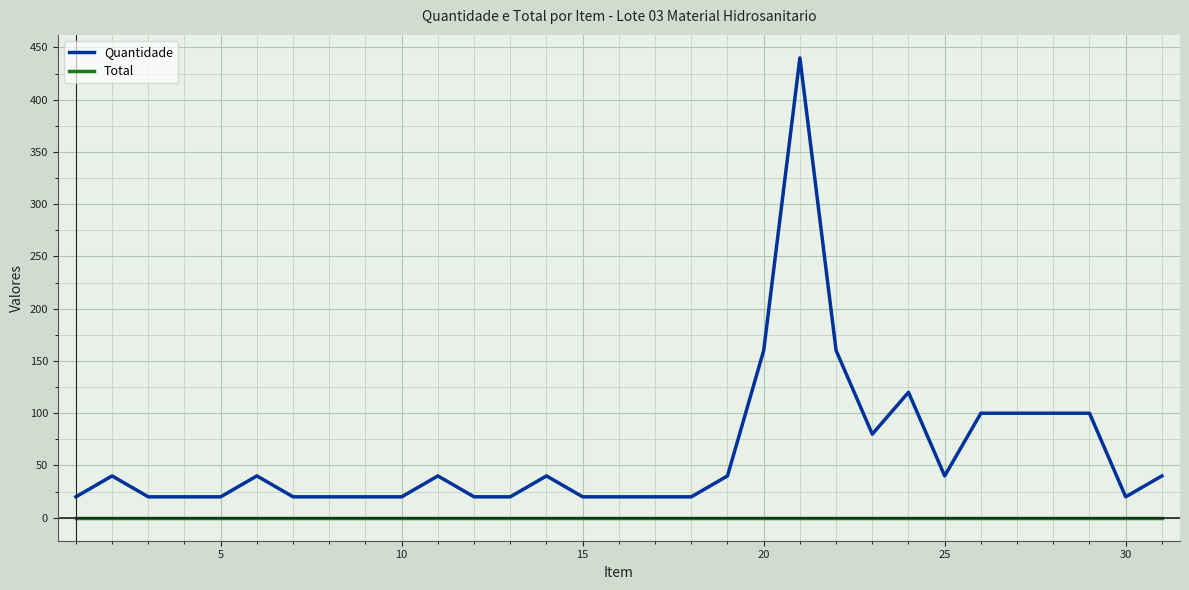

List the series in order of their peak value, highest first.

Quantidade, Total